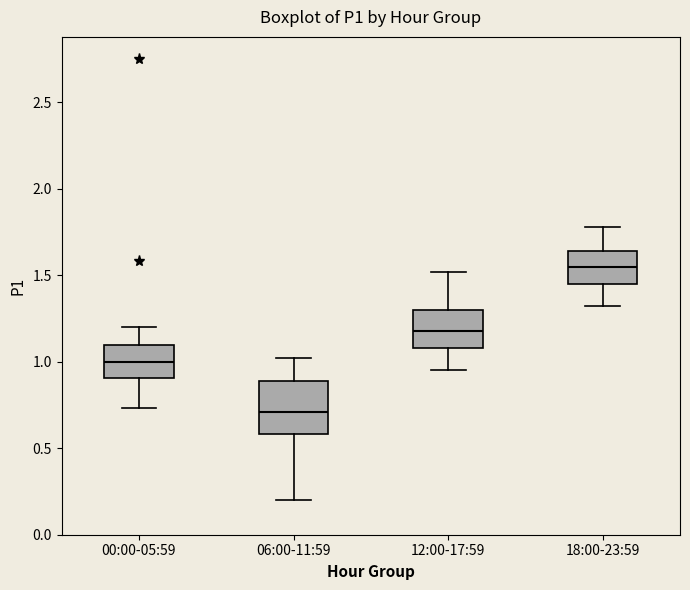

Reading left to right, transcribe this box plot: for each box, give where its median line is, the range the box spans, and where its two whiskers end, as read against the y-axis. The values are not printed on the chart, so give them approximately, as read against the axis.

00:00-05:59: median 1.00, box 0.90 to 1.10, whiskers 0.75 to 1.20
06:00-11:59: median 0.70, box 0.60 to 0.90, whiskers 0.20 to 1.00
12:00-17:59: median 1.20, box 1.10 to 1.30, whiskers 0.95 to 1.50
18:00-23:59: median 1.55, box 1.45 to 1.65, whiskers 1.30 to 1.80